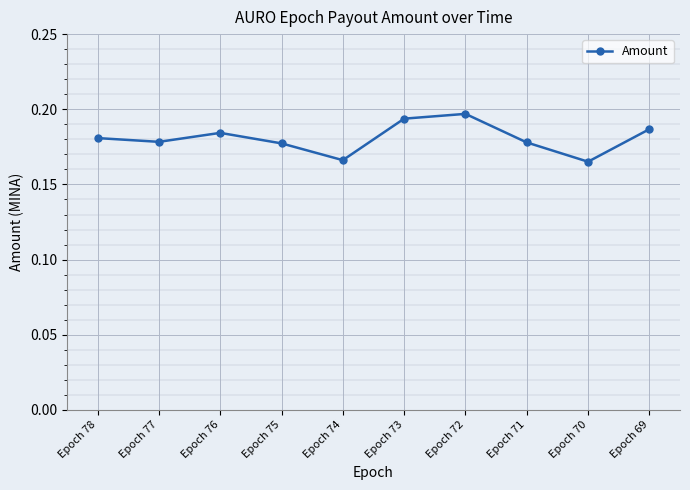

The value at Epoch 73 is 0.1. True or false?

False